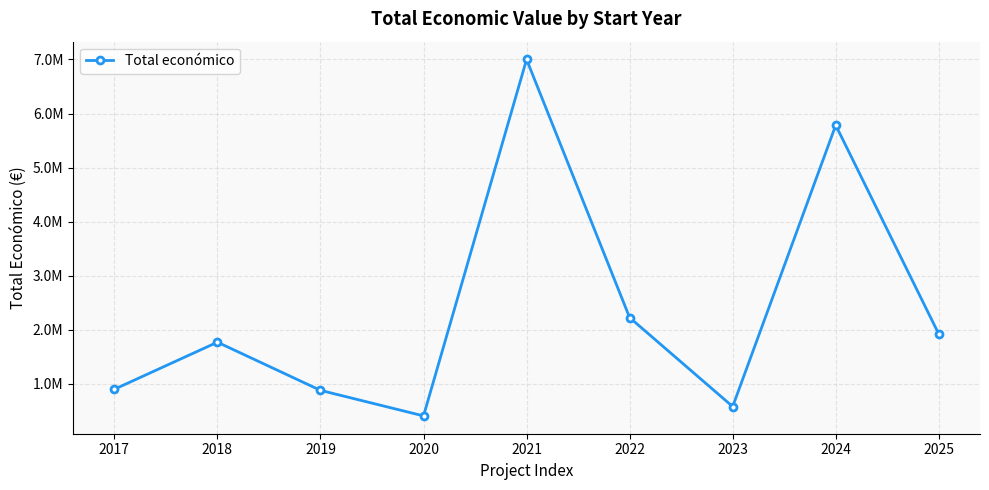

Reading left to right, list all the values displayed in this chart.

2017=902820.3	2018=1772864.7	2019=882423.0	2020=410154.0	2021=6999161.0	2022=2227885.8	2023=583090.5	2024=5783660.0	2025=1923128.2